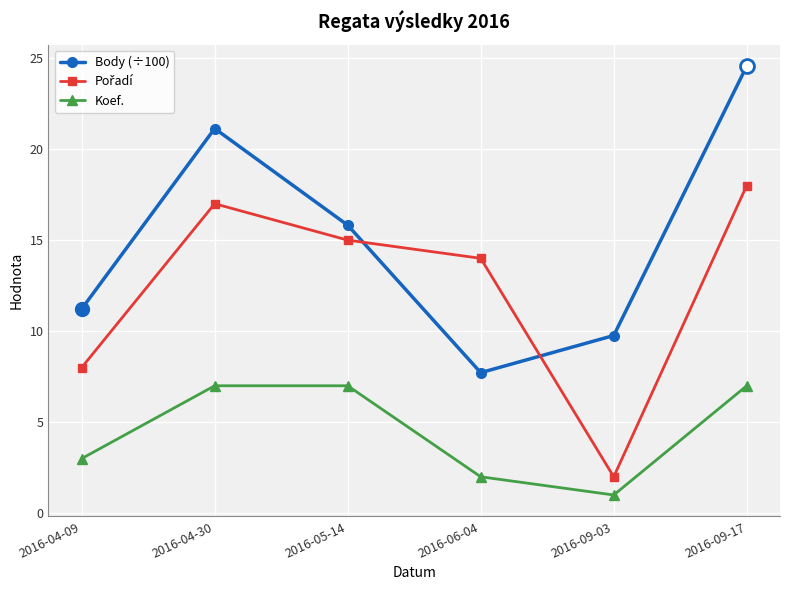

Which category has the highest value in the Body (÷100) series?

2016-09-17